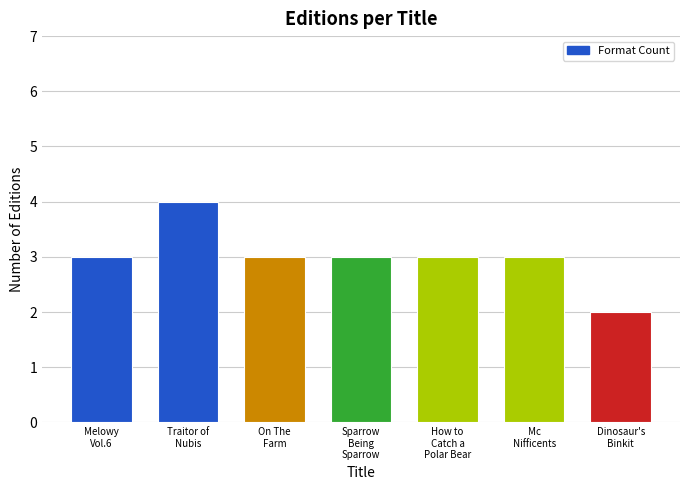

Reading left to right, extract all data points from this chart.

3	4	3	3	3	3	2